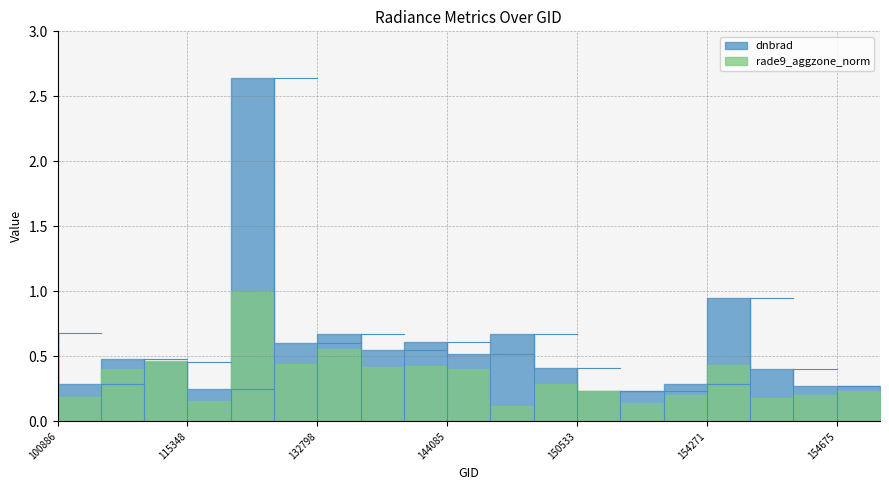

What is the difference between the highest and lowest values at 107613?

0.1